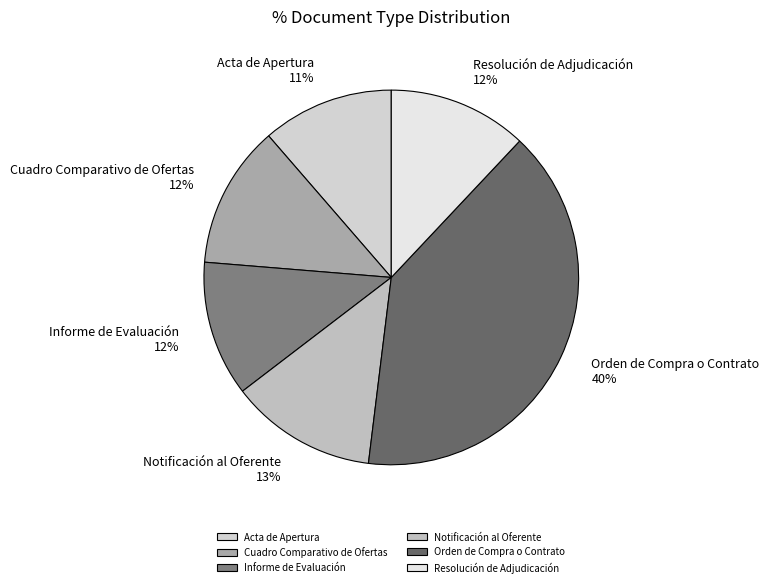

Is Informe de Evaluación the majority of the pie?

No